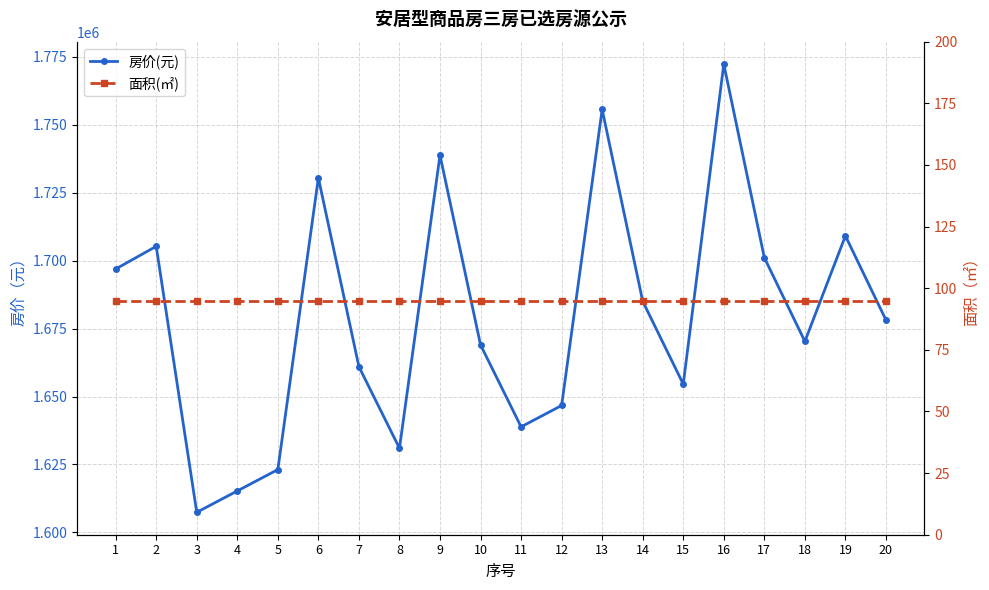

How many data points does each series have?

20